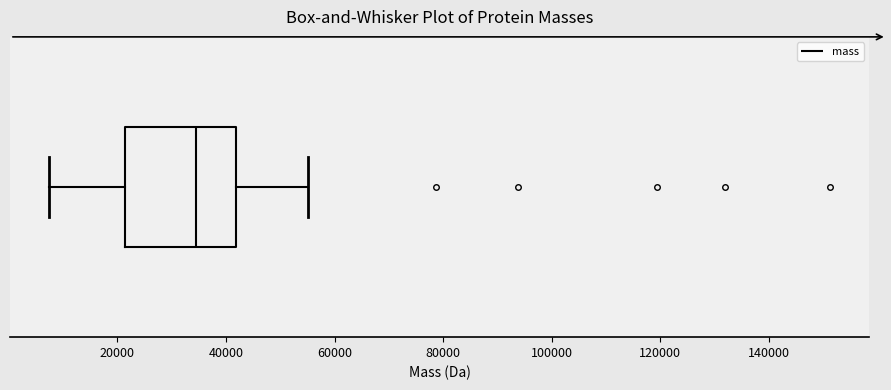

Where does the median line of the box sit on the x-axis? The values are not printed on the chart, so give them approximately, as read against the axis.

34000